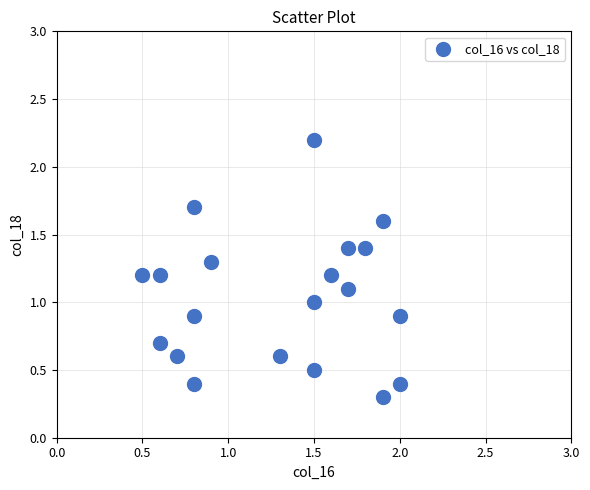

What is the range of X values (max minus min)?

1.5